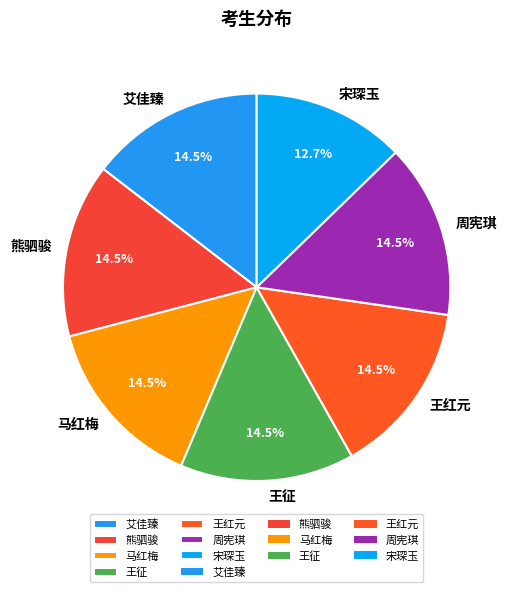

Approximately how many times larger is the value at 宋琛玉 compared to 熊驷骏?

0.9